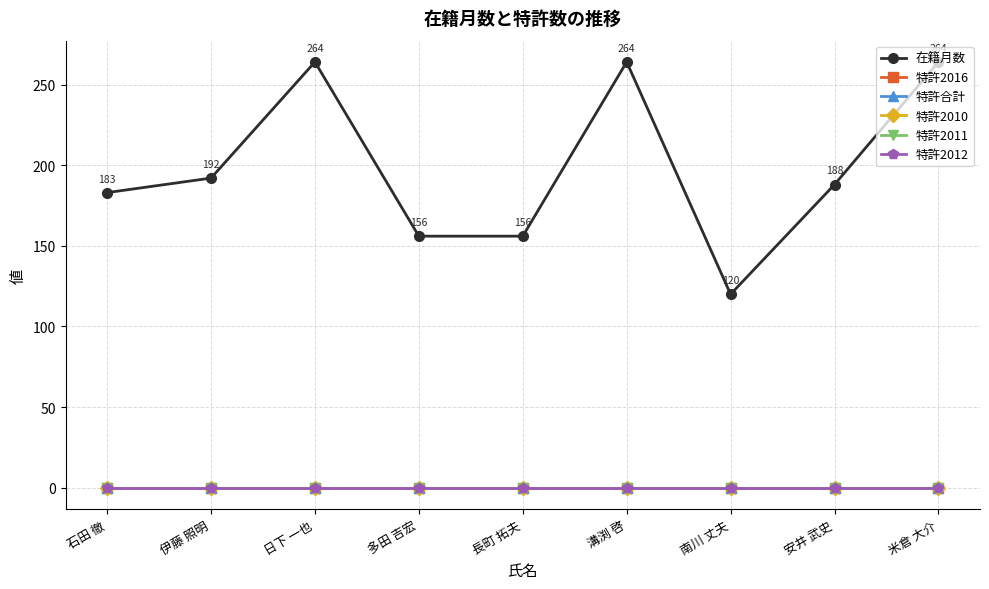

At which category does the chart reach its minimum across all series?

石田 徹